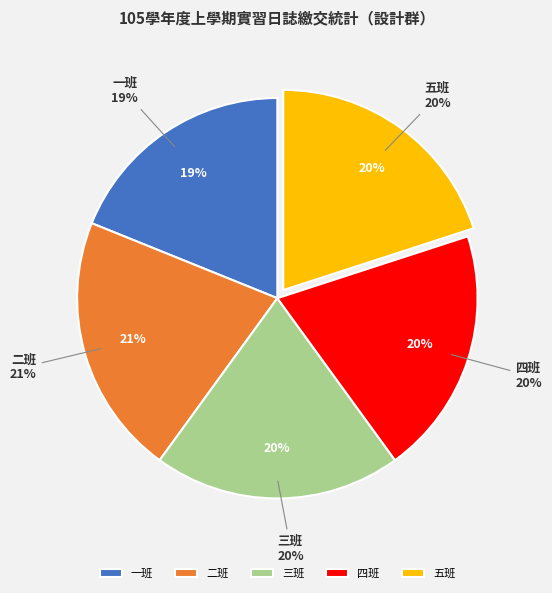

Between 一 and 二, which is larger?

二